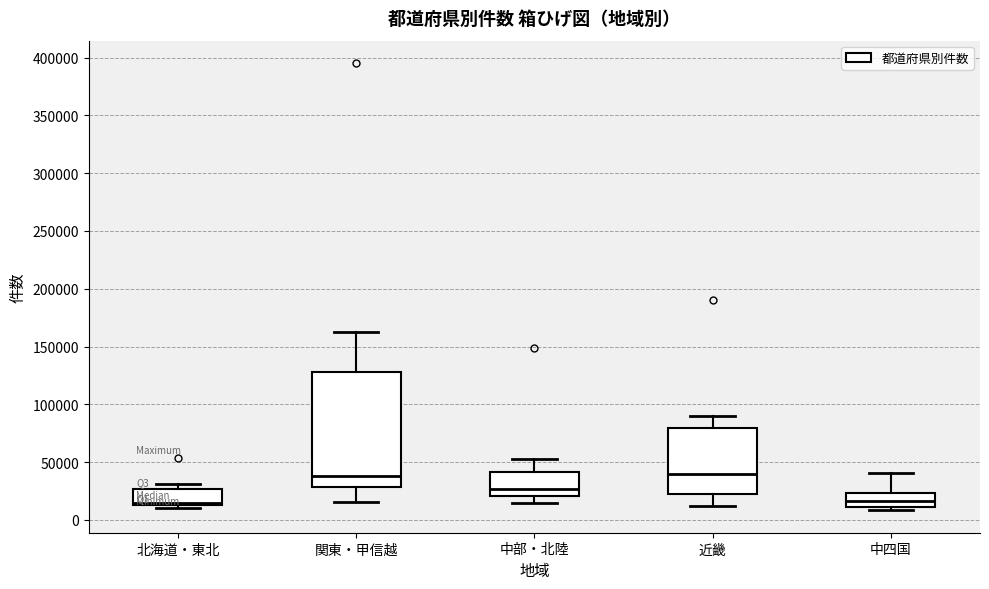

Reading left to right, transcribe this box plot: for each box, give where its median line is, the range the box spans, and where its two whiskers end, as read against the y-axis. The values are not printed on the chart, so give them approximately, as read against the axis.

北海道・東北: median 15000 (just above the box's lower edge), box 15000 to 25000, whiskers 10000 to 30000
関東・甲信越: median 40000, box 30000 to 130000, whiskers 15000 to 165000
中部・北陸: median 25000, box 20000 to 40000, whiskers 15000 to 55000
近畿: median 40000, box 20000 to 80000, whiskers 10000 to 90000
中四国: median 15000, box 10000 to 25000, whiskers 10000 (just below the box's lower edge) to 40000